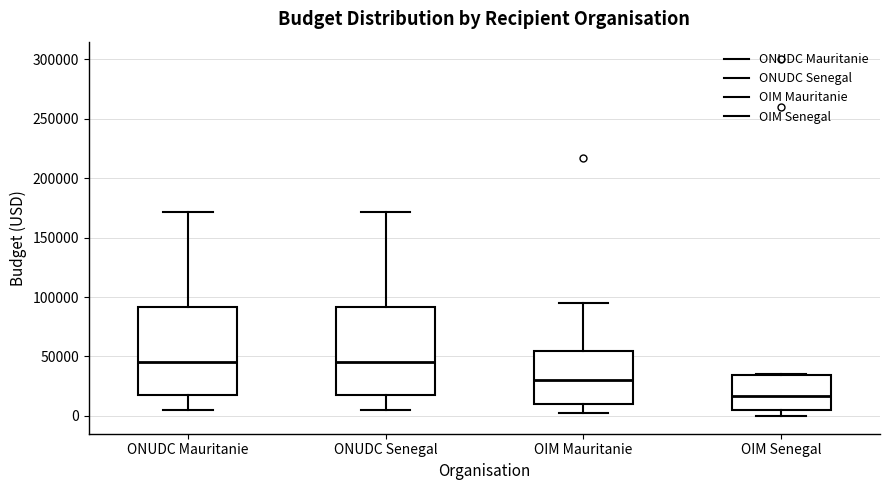

Reading left to right, transcribe this box plot: for each box, give where its median line is, the range the box spans, and where its two whiskers end, as read against the y-axis. The values are not printed on the chart, so give them approximately, as read against the axis.

ONUDC Mauritanie: median 45000, box 15000 to 90000, whiskers 5000 to 170000
ONUDC Senegal: median 45000, box 15000 to 90000, whiskers 5000 to 170000
OIM Mauritanie: median 30000, box 10000 to 55000, whiskers 5000 to 95000
OIM Senegal: median 15000, box 5000 to 35000, whiskers 0 to 35000